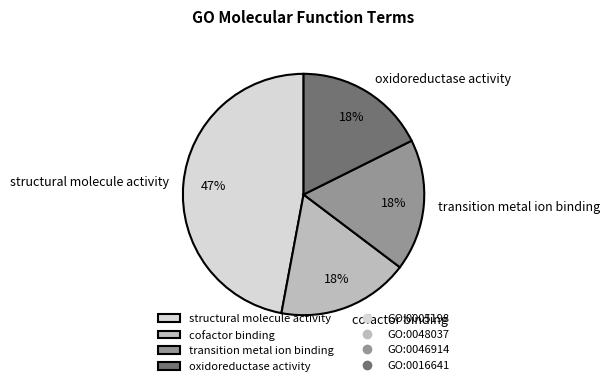

How many segments does this pie chart have?

4